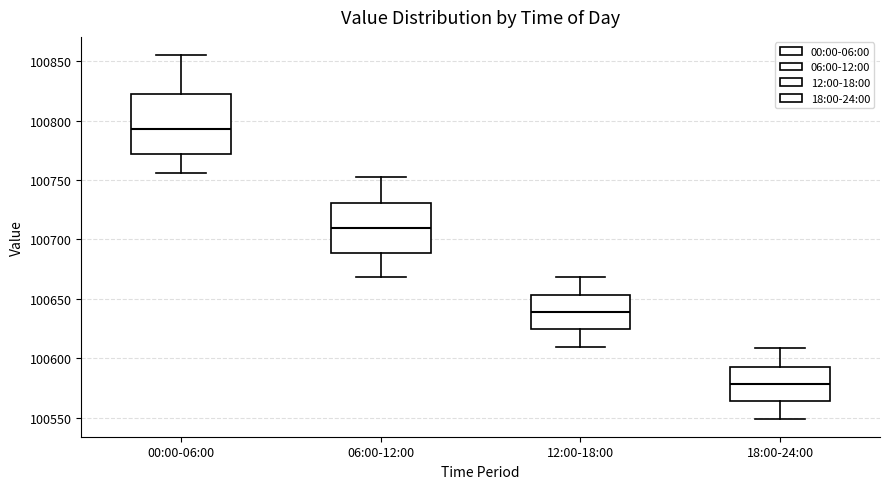

Comparing the boxes themselves (not the whiskers), which one is the tallest?

00:00-06:00